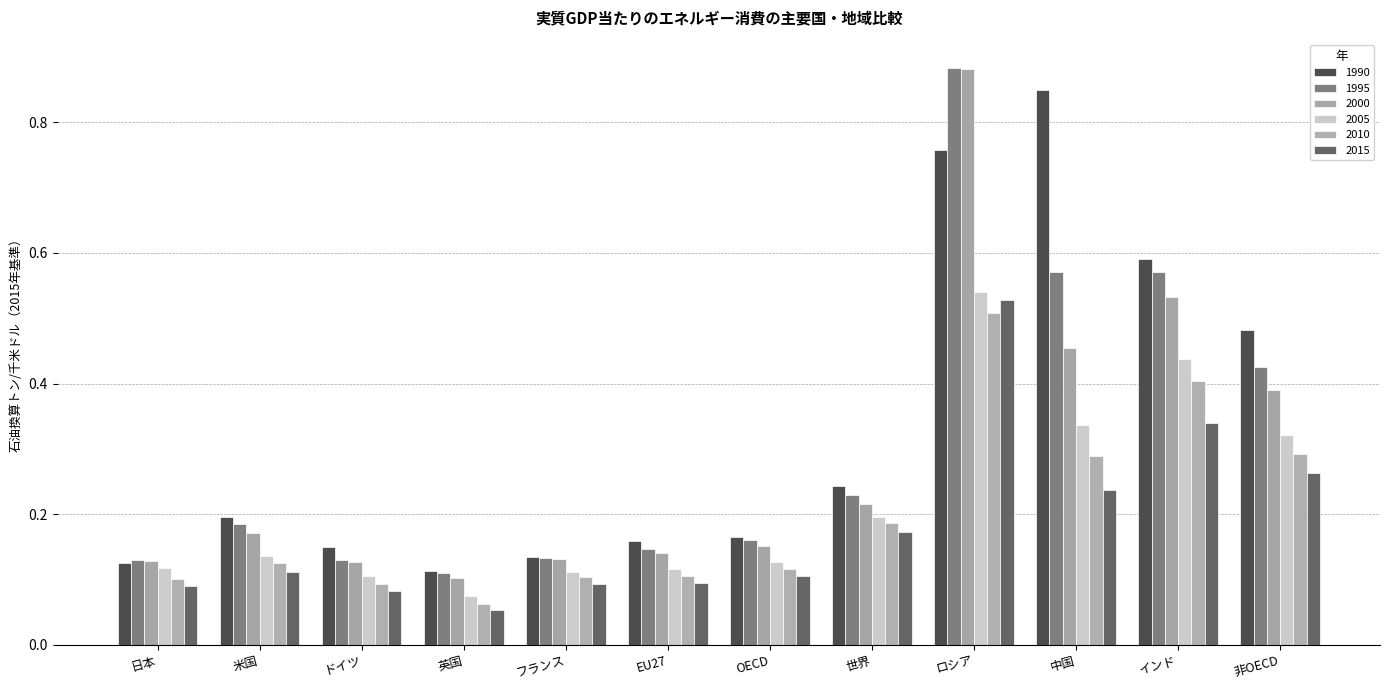

What is the average value of the 2010 series?

0.2